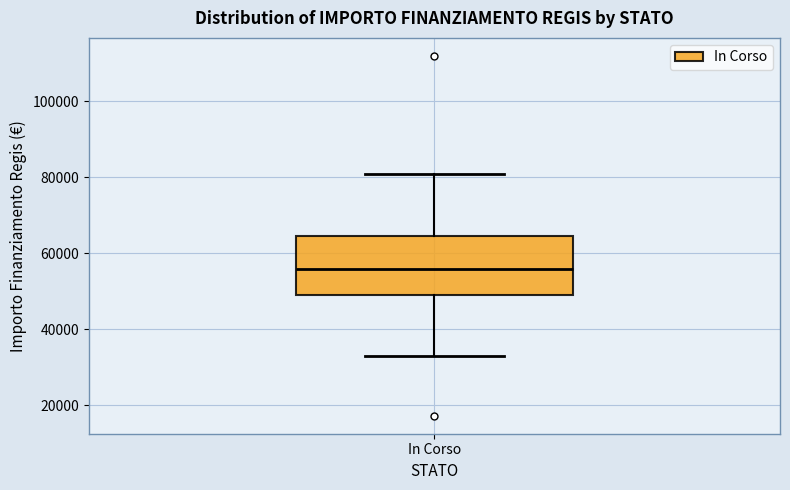

Where is the upper edge of the box for In Corso on the y-axis? The values are not printed on the chart, so give them approximately, as read against the axis.

64000